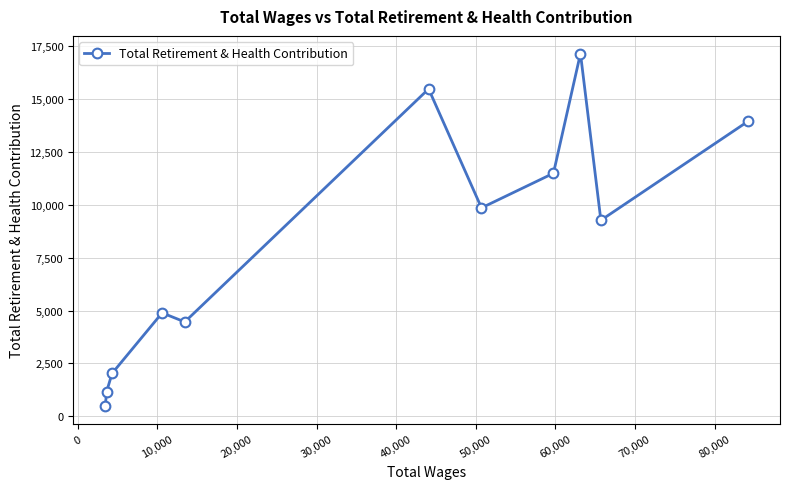

How many points are higher than both their immediate neighbors (excluding endpoints)?

3